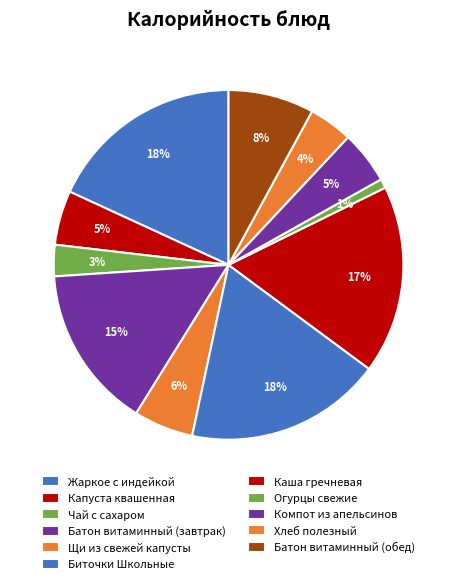

What is the change in value from Жаркое с индейкой to Батон витаминный (обед)?

-144.0